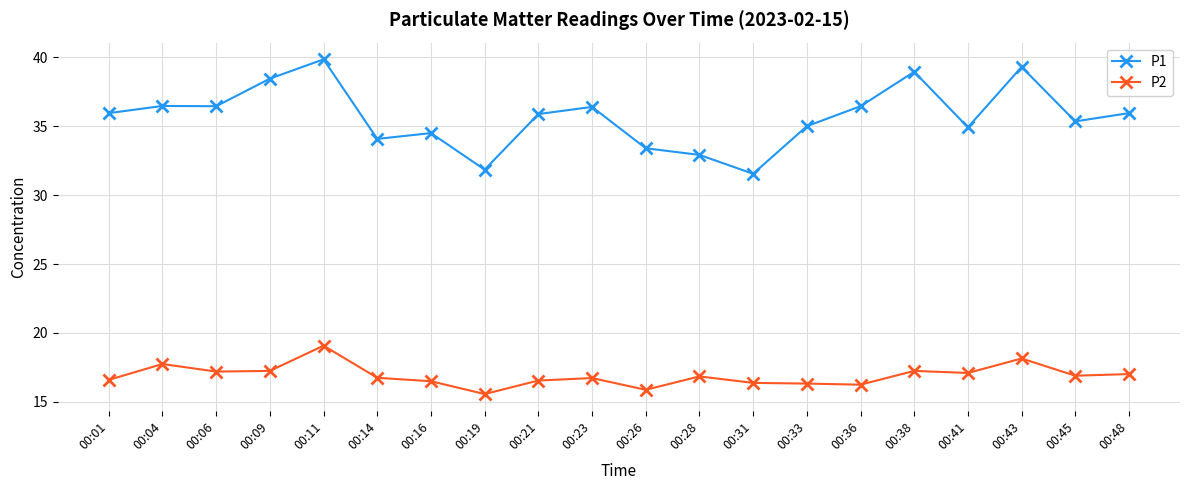

Which series has the largest total across all categories?

P1